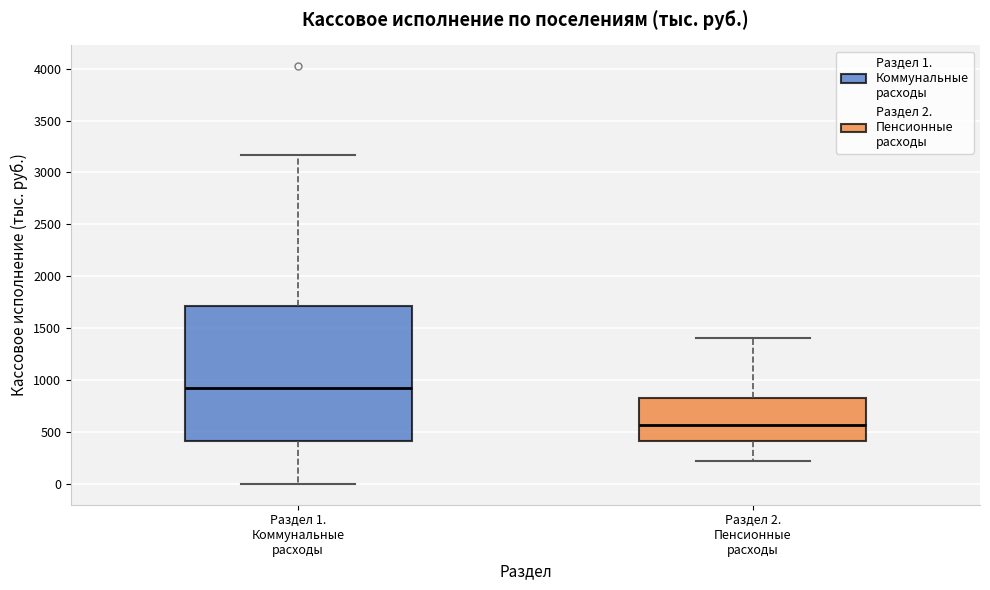

Where does the lower whisker of the box for Раздел 2. Пенсионные расходы end on the y-axis? The values are not printed on the chart, so give them approximately, as read against the axis.

200